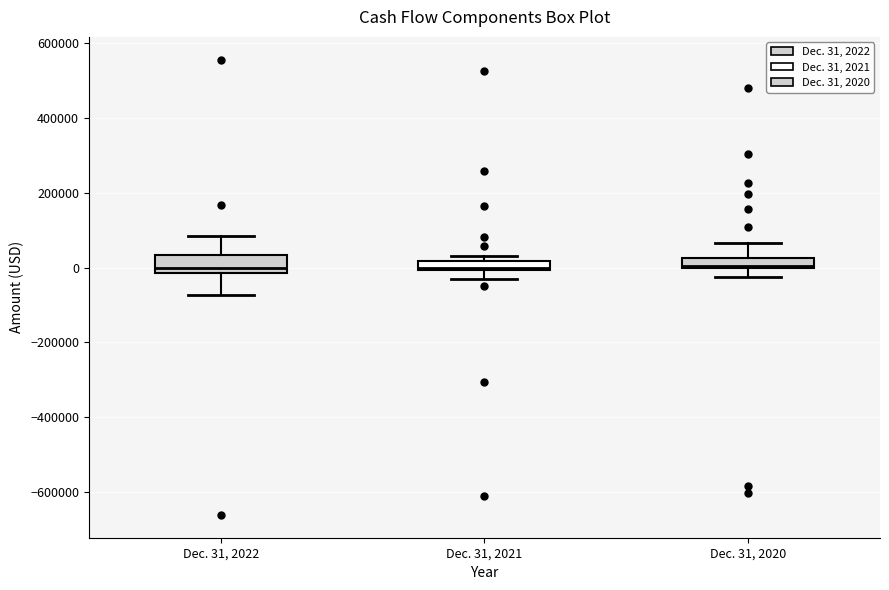

Where is the lower edge of the box for Dec. 31, 2021 on the y-axis? The values are not printed on the chart, so give them approximately, as read against the axis.

0